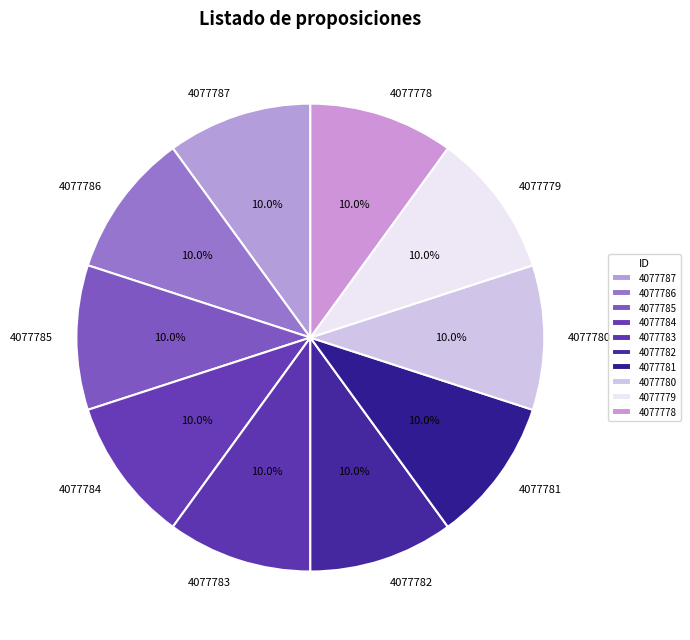

What percentage is the 4077785 slice, to the nearest percent?

10%